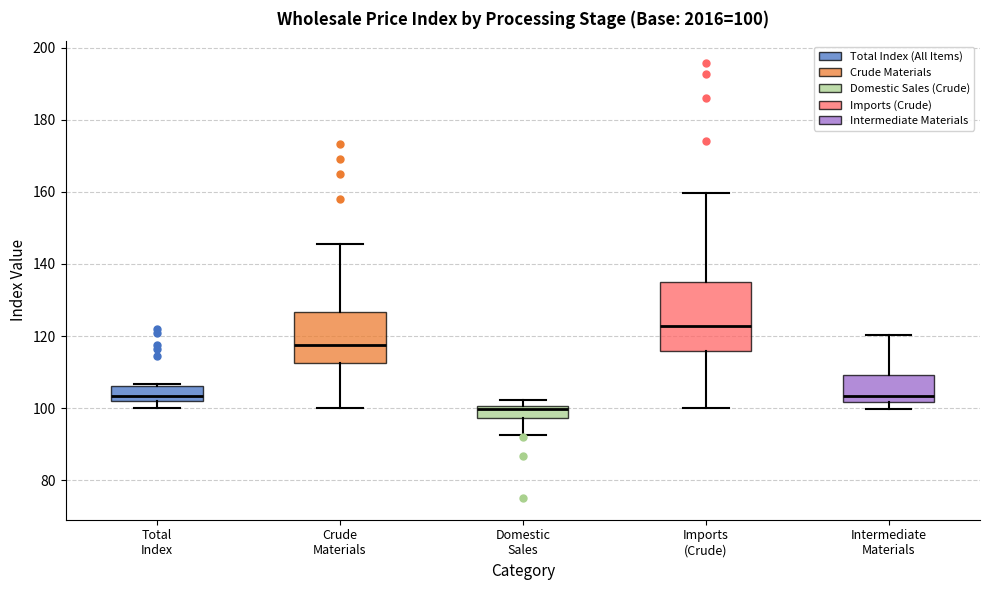

Which box is the tallest, from its lower edge to its upper edge?

Imports (Crude)